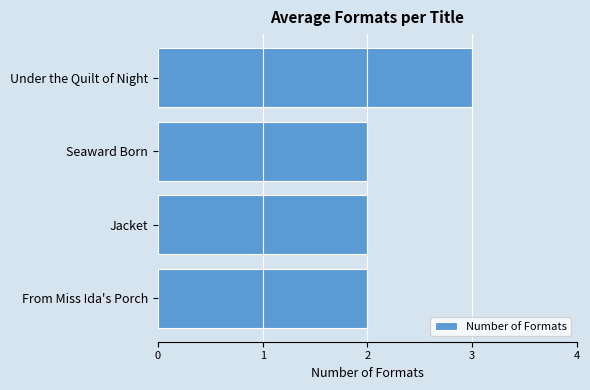

What is the label of the 4th bar from the top?

From Miss Ida's Porch